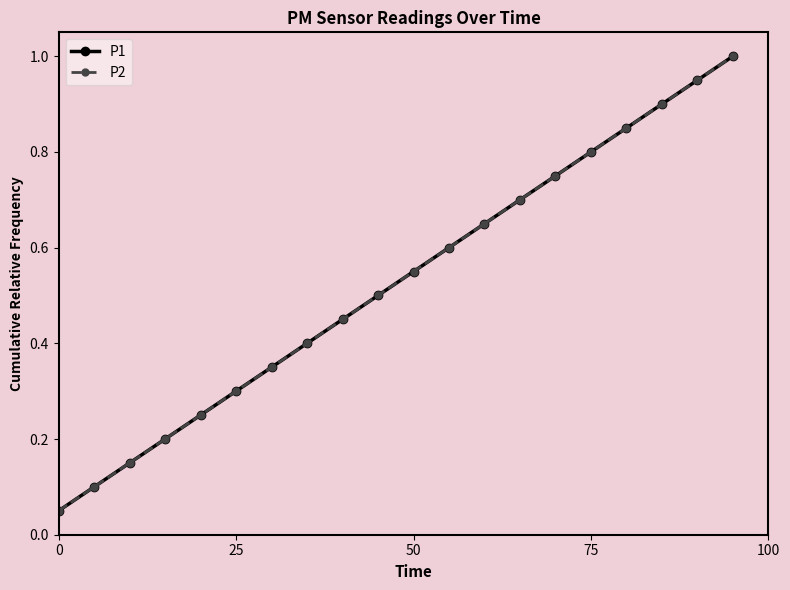

Does the chart have visible grid lines?

No